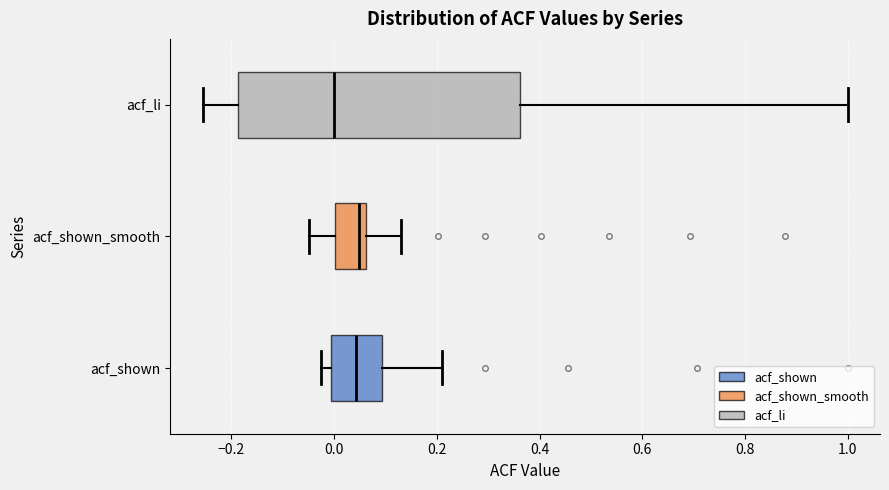

Comparing the boxes themselves (not the whiskers), which one is the widest?

acf_li